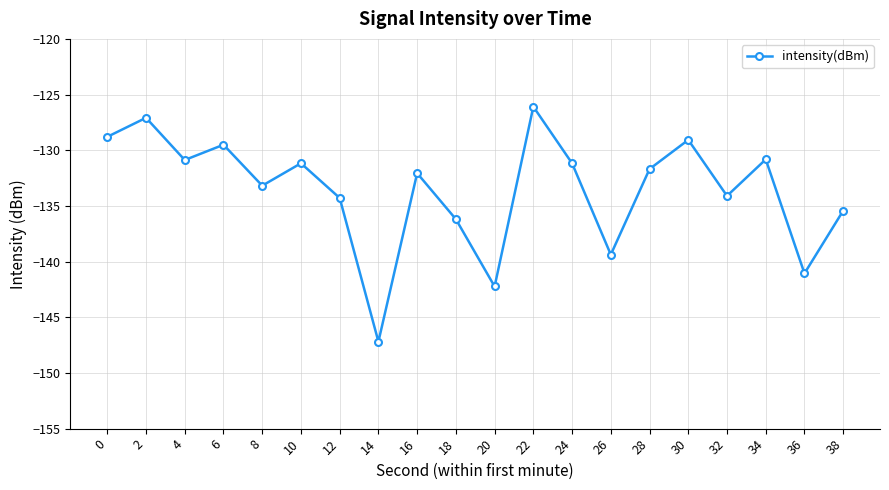

At which category does the data reach its first local valley?

4